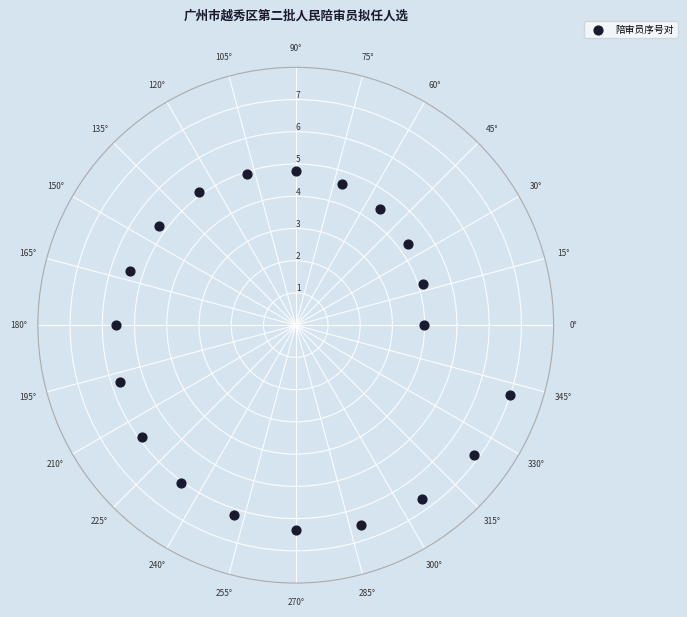

What is the range of X values (max minus min)?

6.0